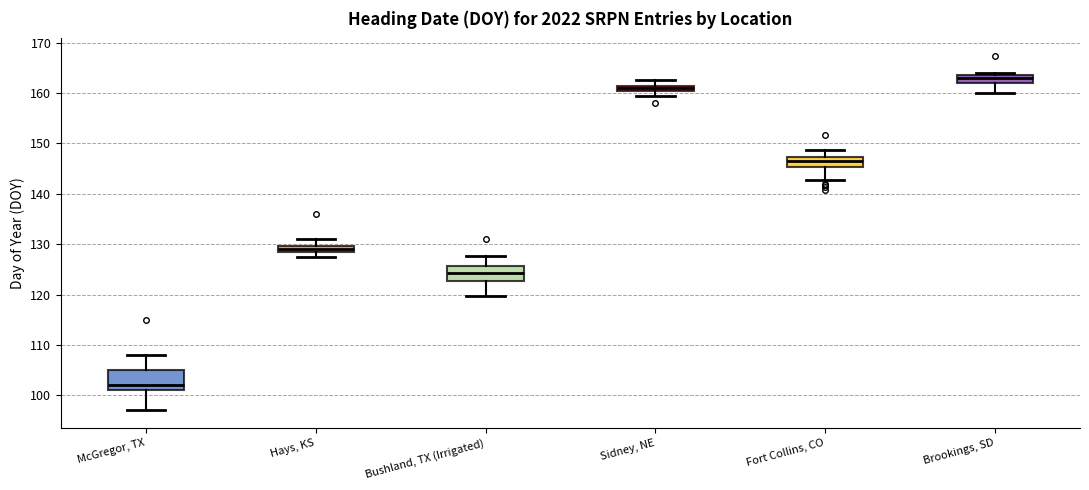

Comparing the boxes themselves (not the whiskers), which one is the tallest?

McGregor, TX